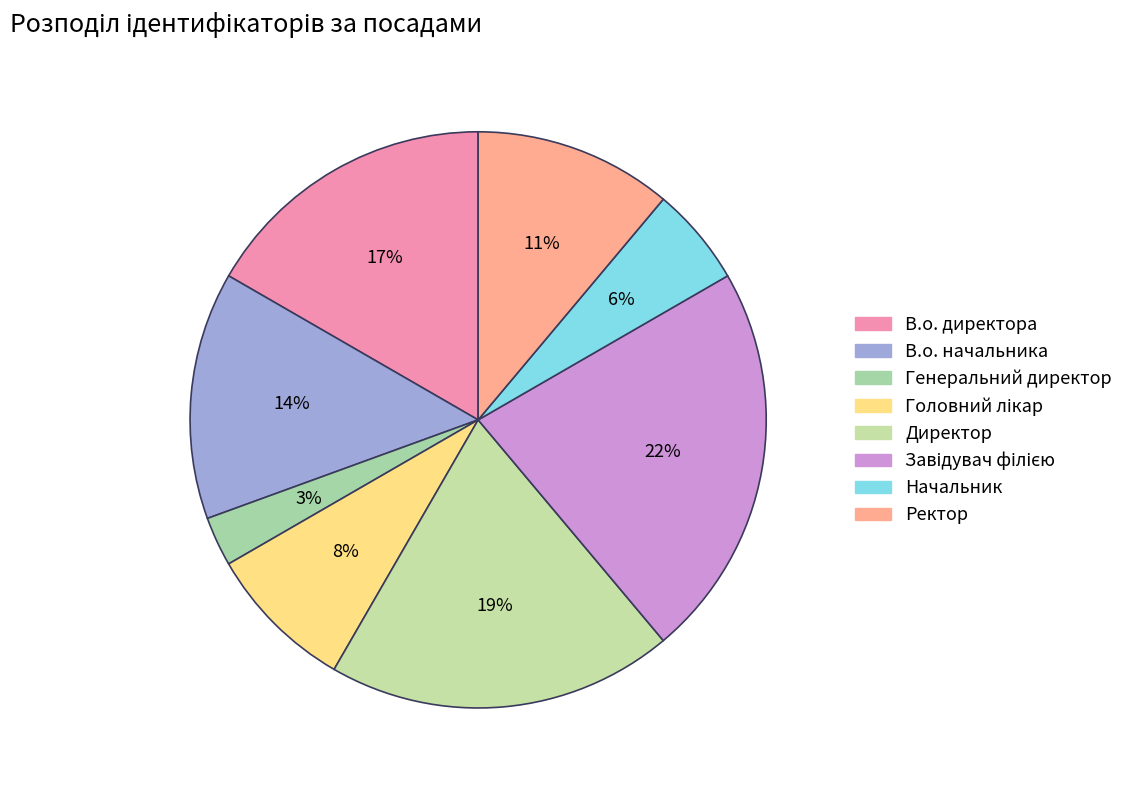

What percentage is the В.о. директора slice, to the nearest percent?

17%